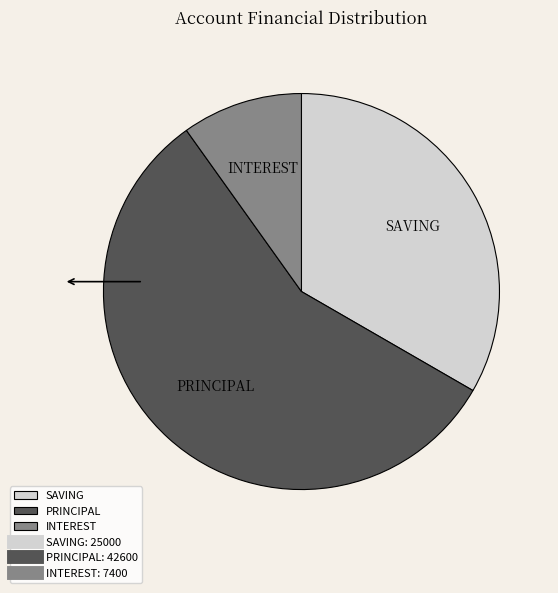

Rank the categories by value from lowest to highest.

INTEREST, SAVING, PRINCIPAL